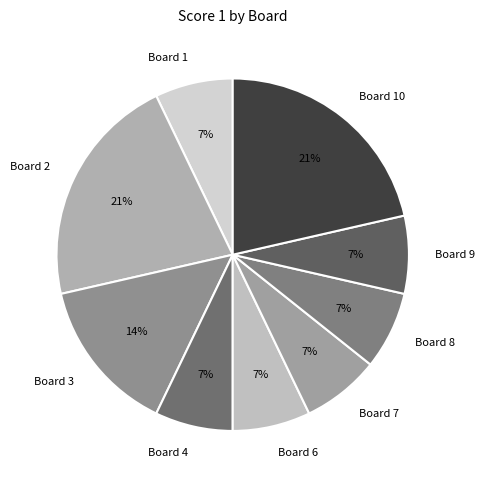

Between Board 10 and Board 8, which is larger?

Board 10